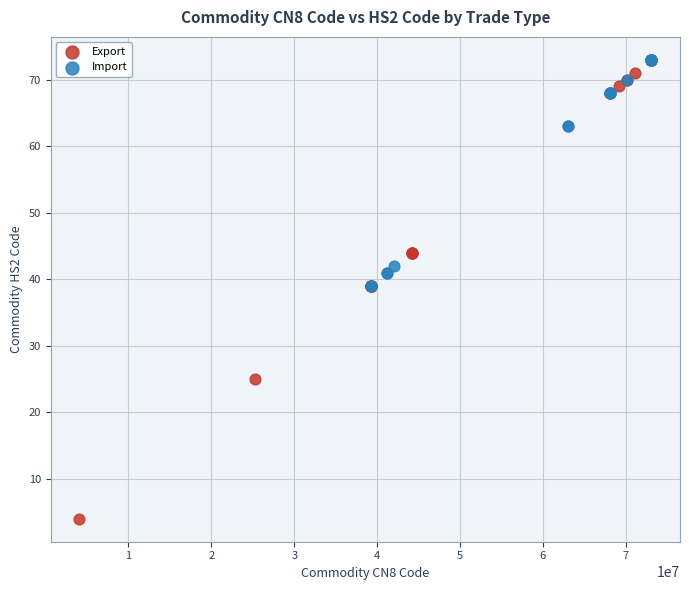

Which series has the largest Y range (max minus min)?

Export